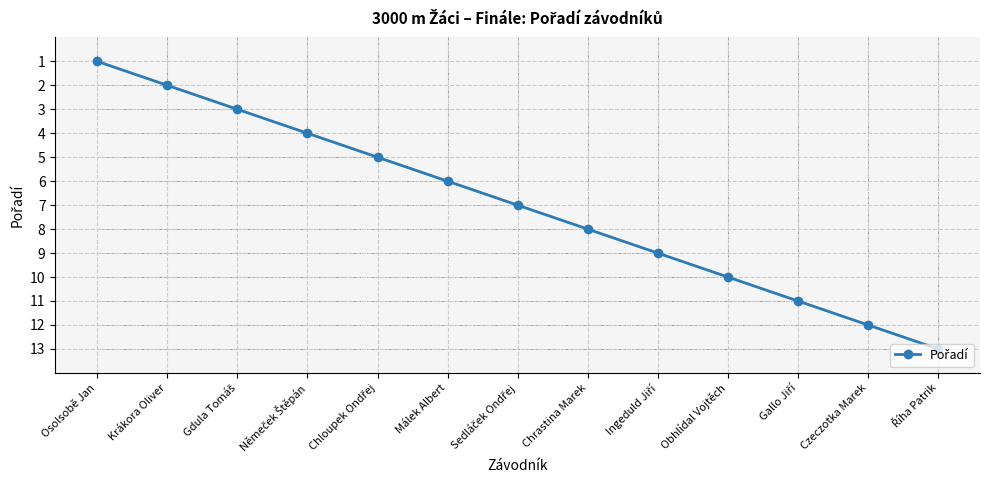

Which has a higher value, Obhlídal Vojtěch or Krákora Oliver?

Obhlídal Vojtěch